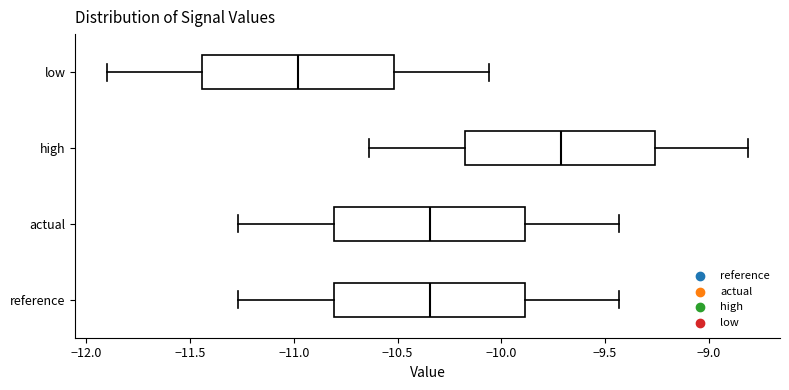

Reading bottom to top, transcribe this box plot: for each box, give where its median line is, the range the box spans, and where its two whiskers end, as read against the x-axis. The values are not printed on the chart, so give them approximately, as read against the axis.

reference: median -10.35, box -10.80 to -9.90, whiskers -11.25 to -9.45
actual: median -10.35, box -10.80 to -9.90, whiskers -11.25 to -9.45
high: median -9.70, box -10.15 to -9.25, whiskers -10.65 to -8.80
low: median -11.00, box -11.45 to -10.50, whiskers -11.90 to -10.05